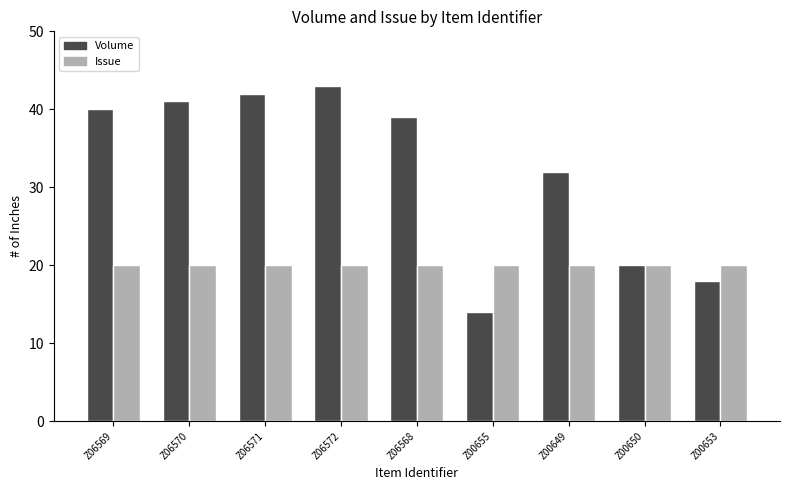

At which category is the sum across all series the highest?

Z06572